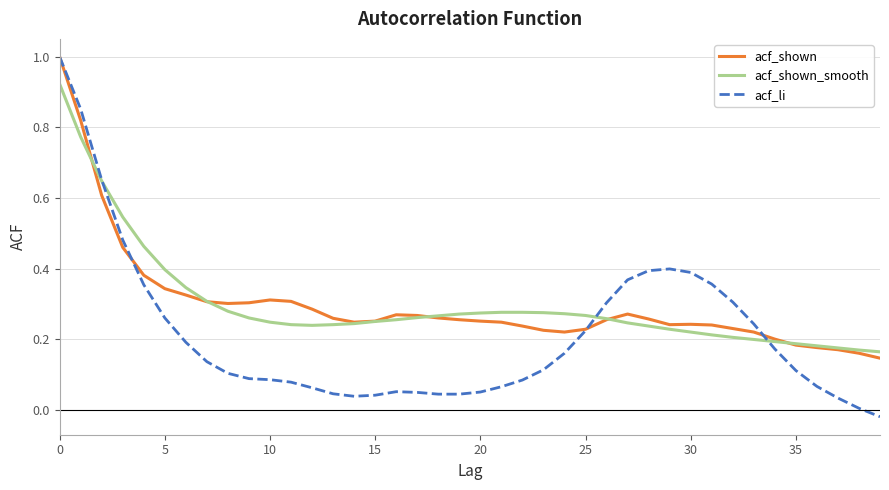

Which series has the largest range (max minus min)?

acf_li